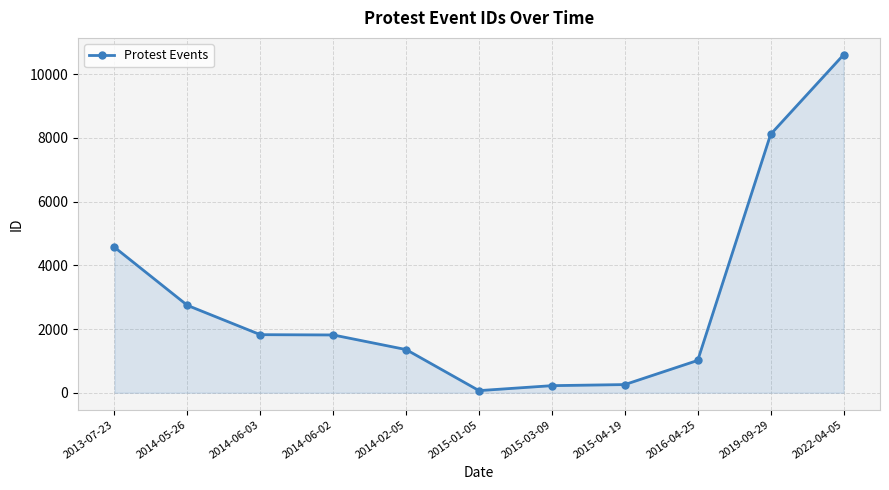

True or false: there are more than 2 points higher than both neighbors.

False